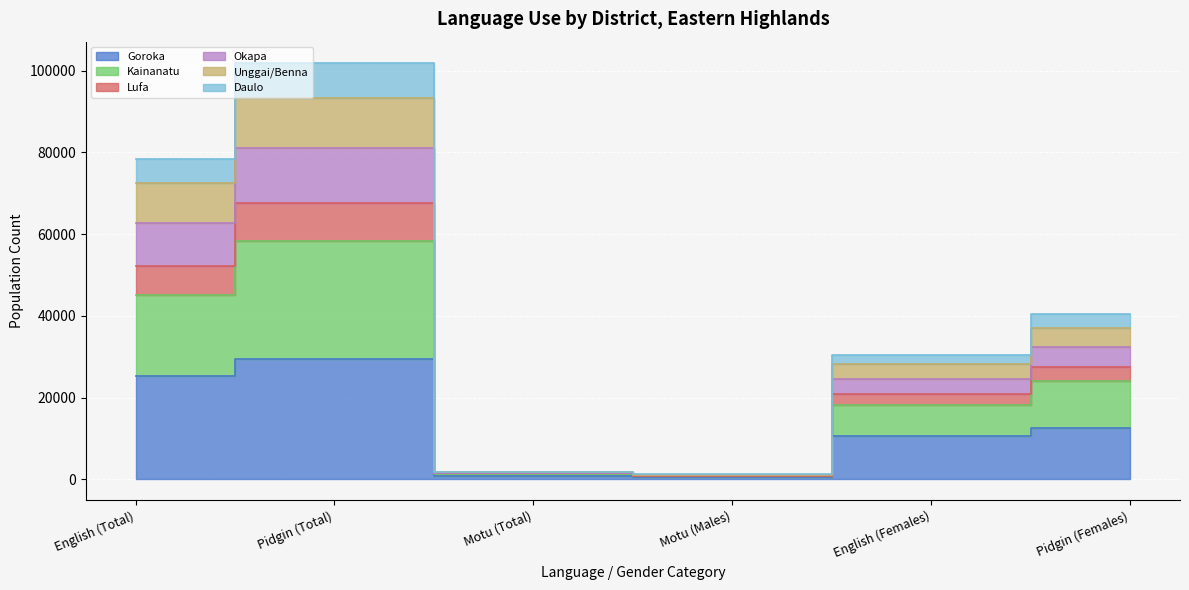

How many data points does each series have?

6